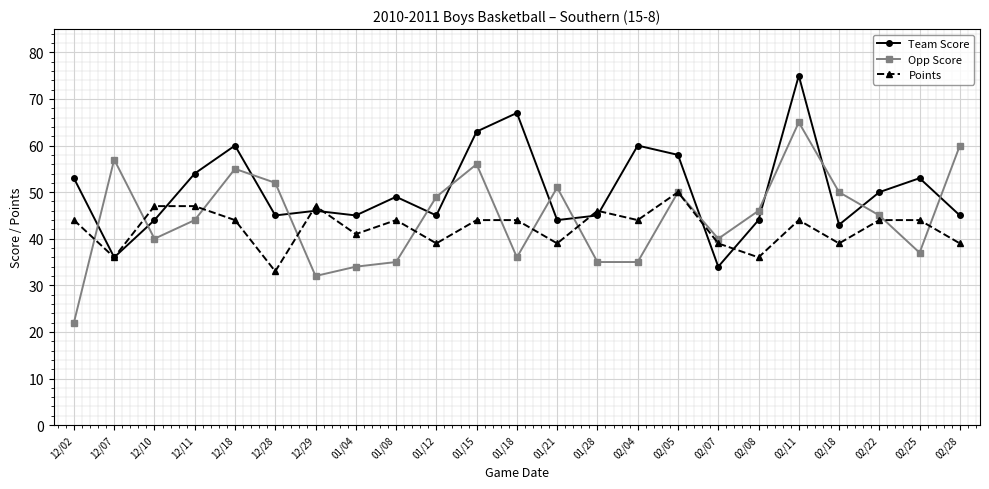

Reading left to right, list all the values displayed in this chart.

Team Score: 12/02=53	12/07=36	12/10=44	12/11=54	12/18=60	12/28=45	12/29=46	01/04=45	01/08=49	01/12=45	01/15=63	01/18=67	01/21=44	01/28=45	02/04=60	02/05=58	02/07=34	02/08=44	02/11=75	02/18=43	02/22=50	02/25=53	02/28=45
Opp Score: 12/02=22	12/07=57	12/10=40	12/11=44	12/18=55	12/28=52	12/29=32	01/04=34	01/08=35	01/12=49	01/15=56	01/18=36	01/21=51	01/28=35	02/04=35	02/05=50	02/07=40	02/08=46	02/11=65	02/18=50	02/22=45	02/25=37	02/28=60
Points: 12/02=44	12/07=36	12/10=47	12/11=47	12/18=44	12/28=33	12/29=47	01/04=41	01/08=44	01/12=39	01/15=44	01/18=44	01/21=39	01/28=46	02/04=44	02/05=50	02/07=39	02/08=36	02/11=44	02/18=39	02/22=44	02/25=44	02/28=39